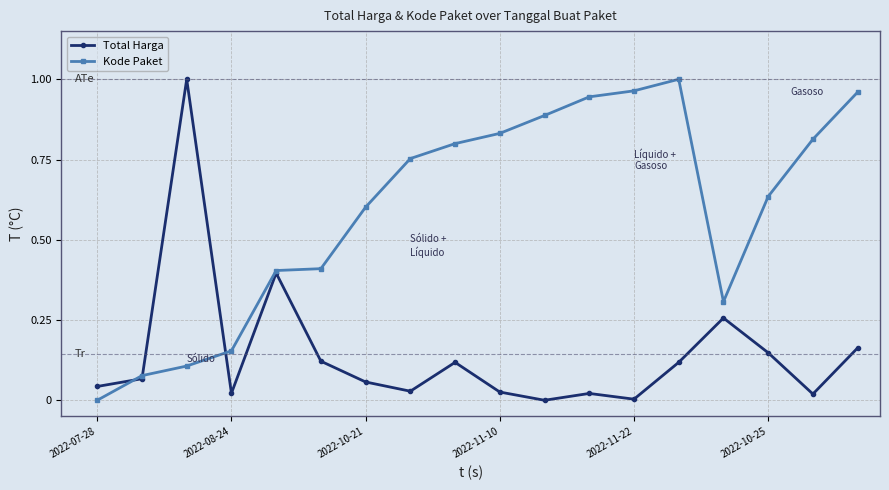

True or false: Total Harga has more than 0 points higher than both neighbors.

True